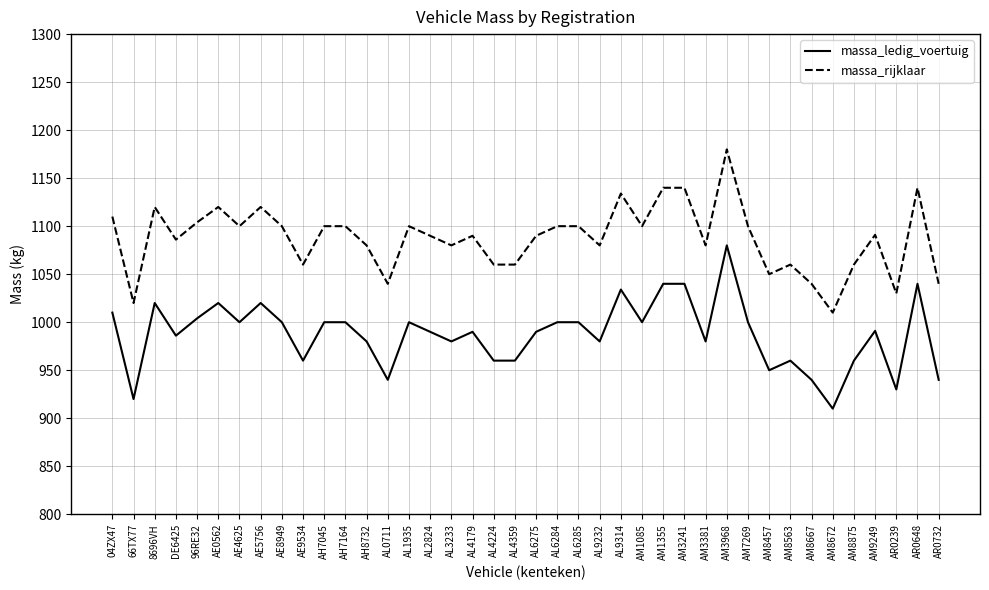

True or false: massa_rijklaar and massa_ledig_voertuig cross at least once.

False